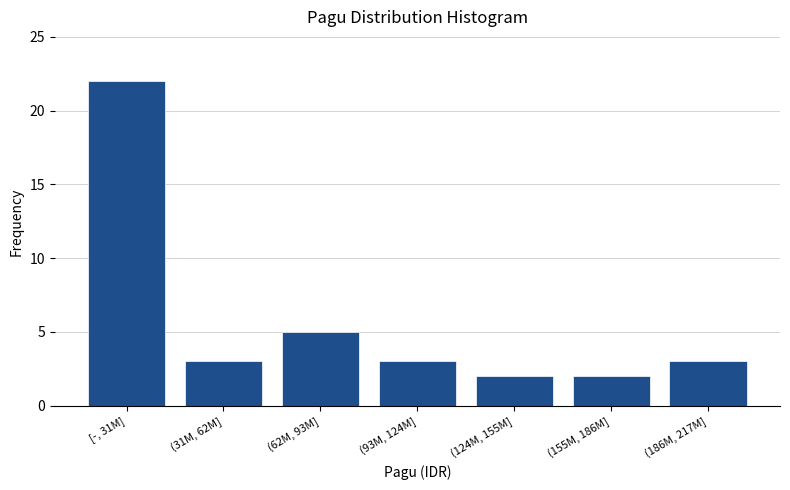

Reading left to right, what are all the values shown in this chart?

22	3	5	3	2	2	3